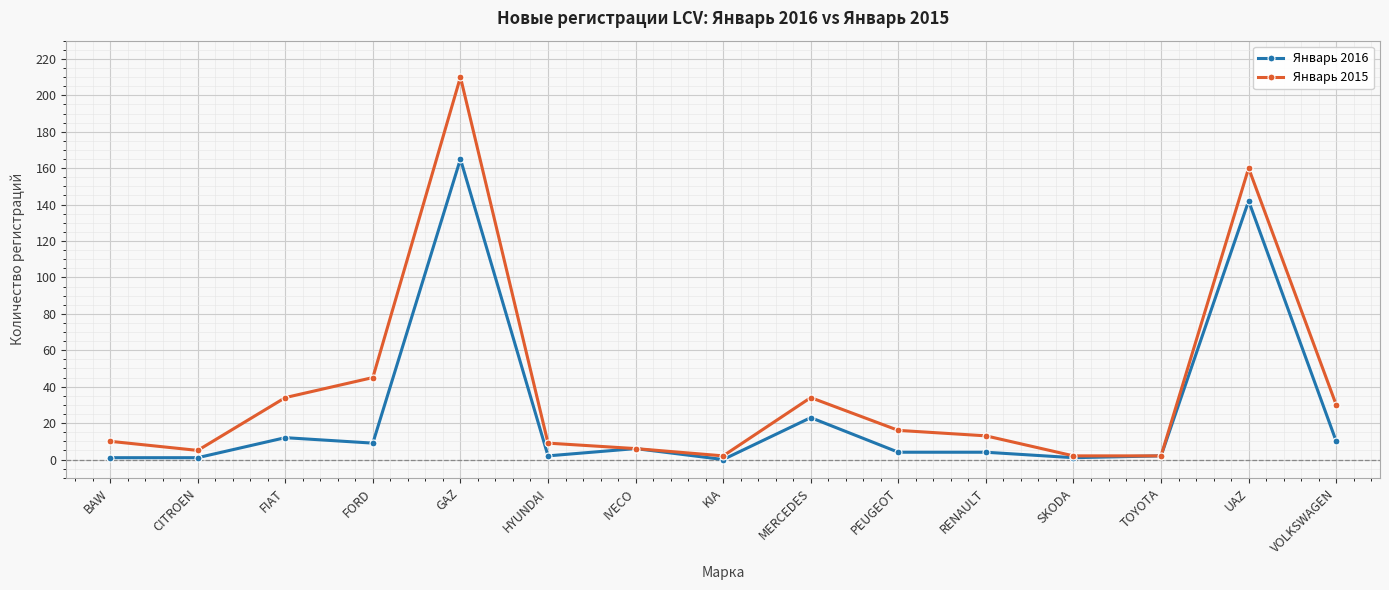

At how many categories does at least one series exceed 169?

1